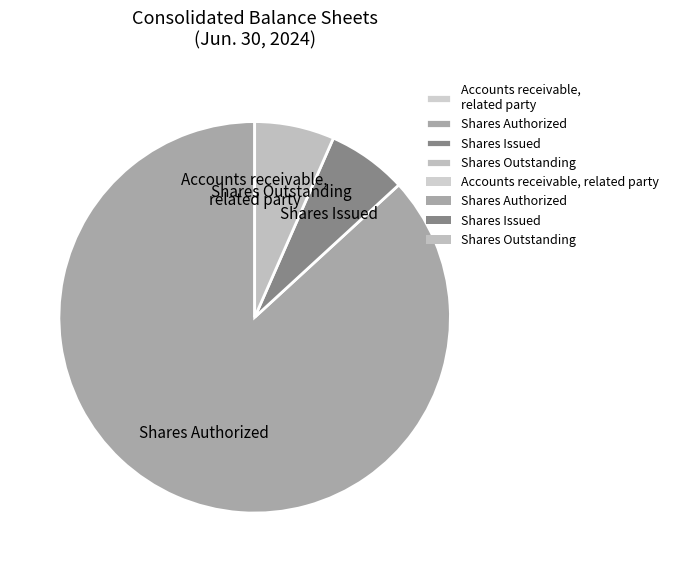

The Shares Issued slice represents 7% of the pie. True or false?

True